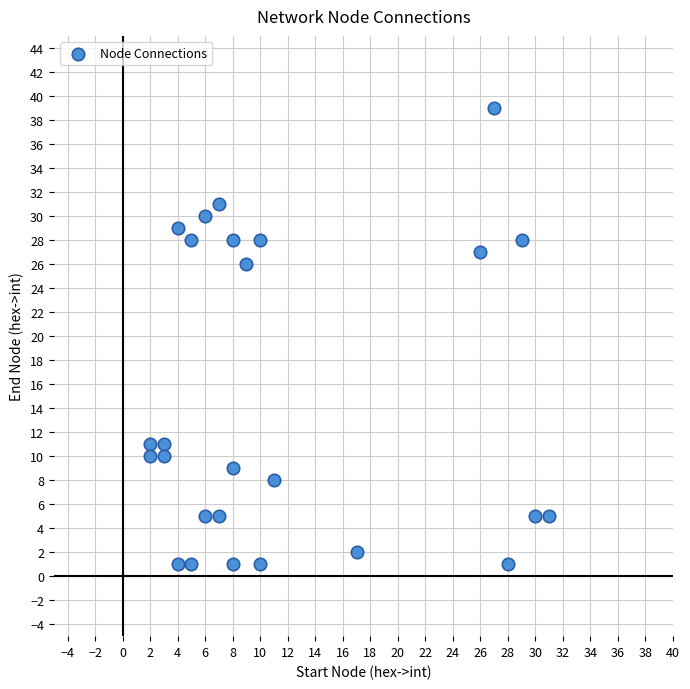

What Y value in the scatter plot is closest to 20?

26